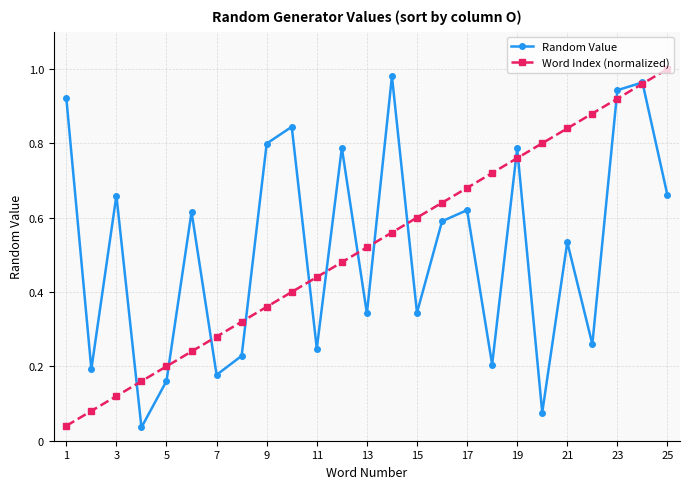

Which series has the largest range (max minus min)?

Word Index (normalized)